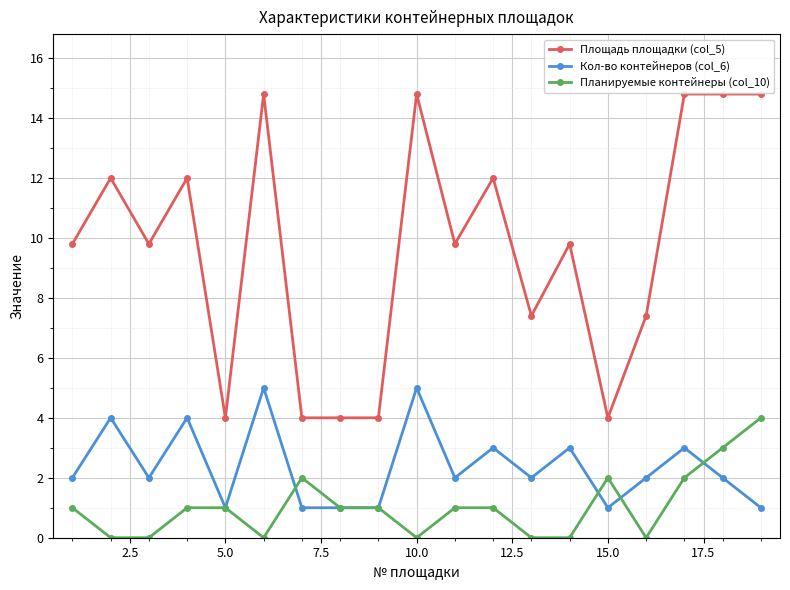

True or false: Планируемые контейнеры (col_10) and Площадь площадки (col_5) intersect in this chart.

False